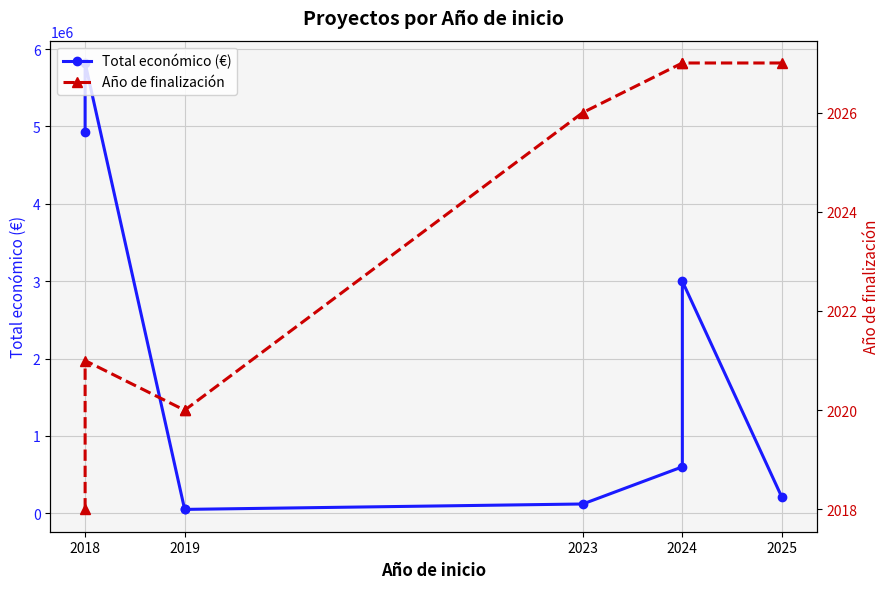

Reading left to right, extract all data points from this chart.

Total económico (€): 4924771	5819964	50000	50000	120000	600000	2999195	206641
Año de finalización: 2018	2021	2020	2020	2026	2027	2027	2027